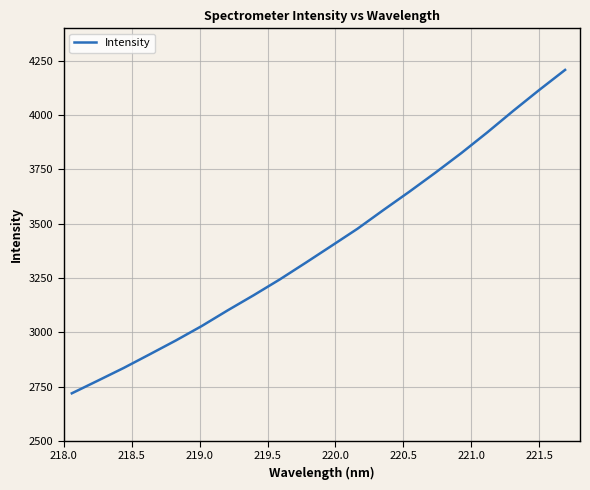

Reading left to right, what are all the values shown in this chart?

2719.0	2777.2	2836.0	2898.7	2962.1	3028.8	3101.0	3170.7	3243.0	3319.9	3398.2	3477.0	3563.2	3647.7	3735.1	3825.4	3920.6	4019.7	4115.8	4208.6